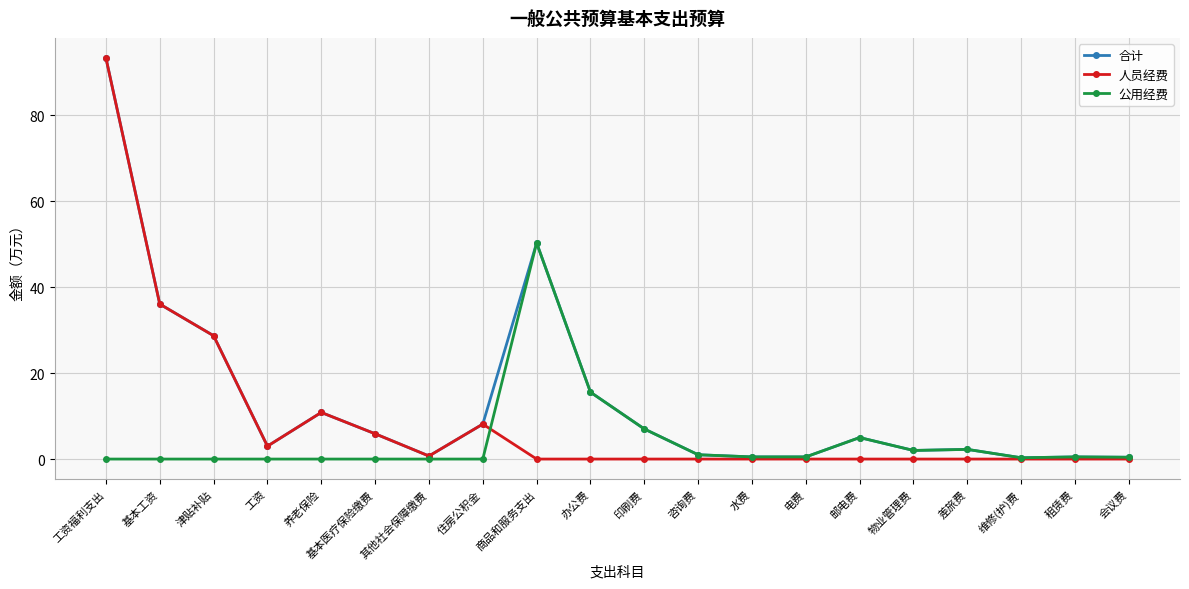

True or false: 人员经费 has more than 0 points higher than both neighbors.

True